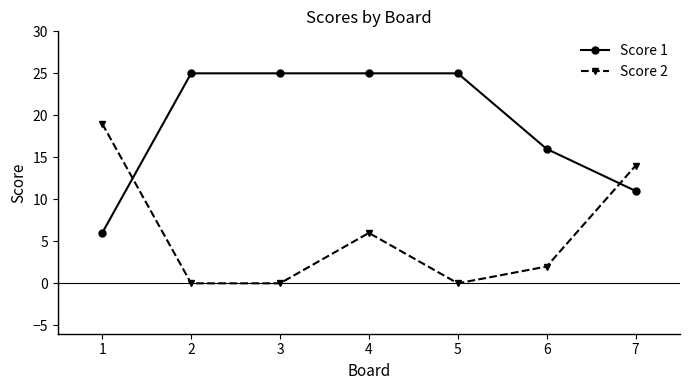

Reading right to left, extract all data points from this chart.

Score 1: 11	16	25	25	25	25	6
Score 2: 14	2	0	6	0	0	19